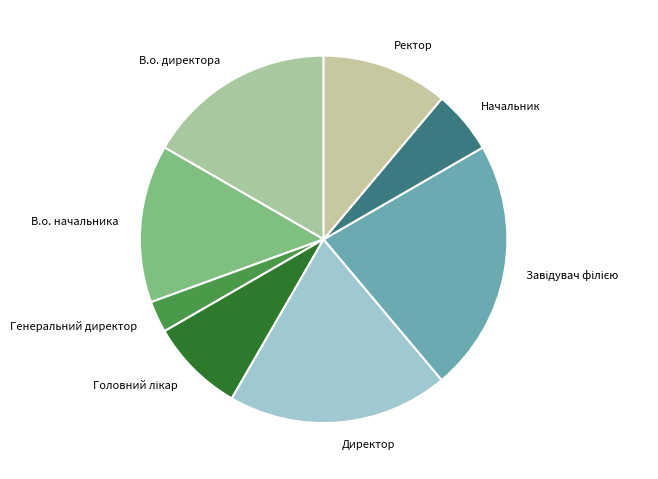

The В.о. директора slice represents 3% of the pie. True or false?

False